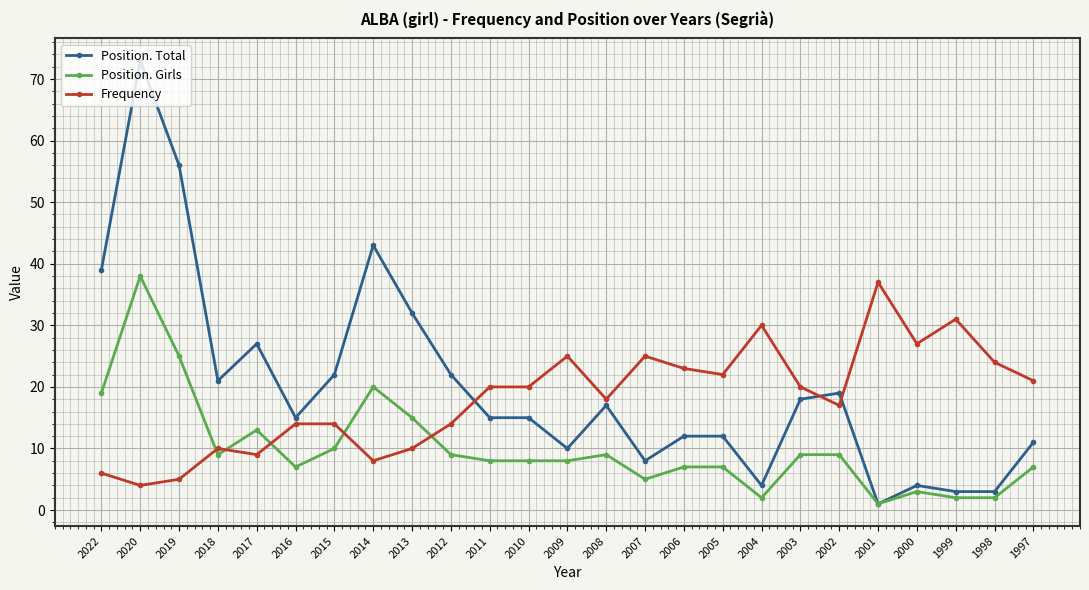

What is the value of the Position. Total point at the 15th from the left?

8